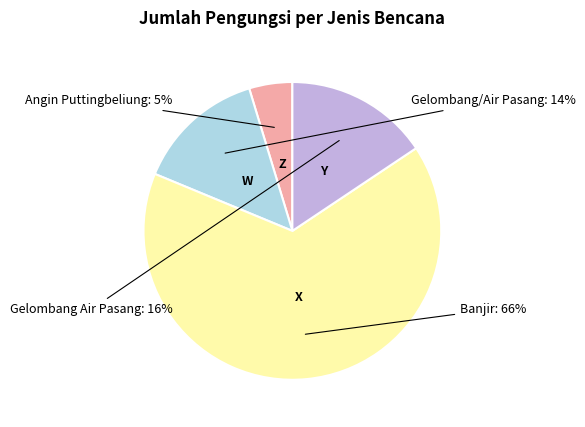

Does any single category account for the majority?

Yes